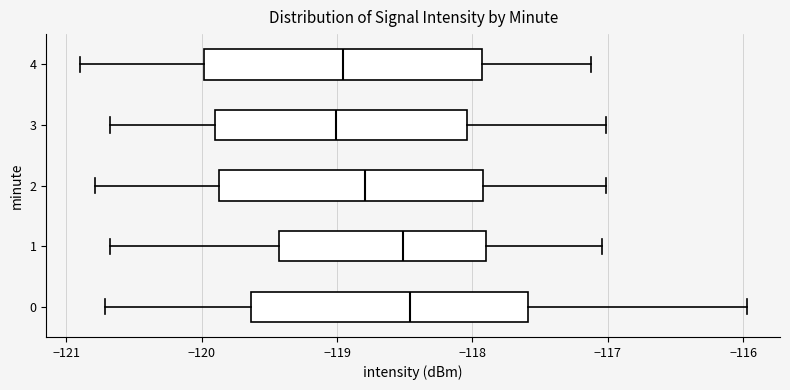

Where does the left whisker of the box at y = 0 end on the x-axis? The values are not printed on the chart, so give them approximately, as read against the axis.

-120.7